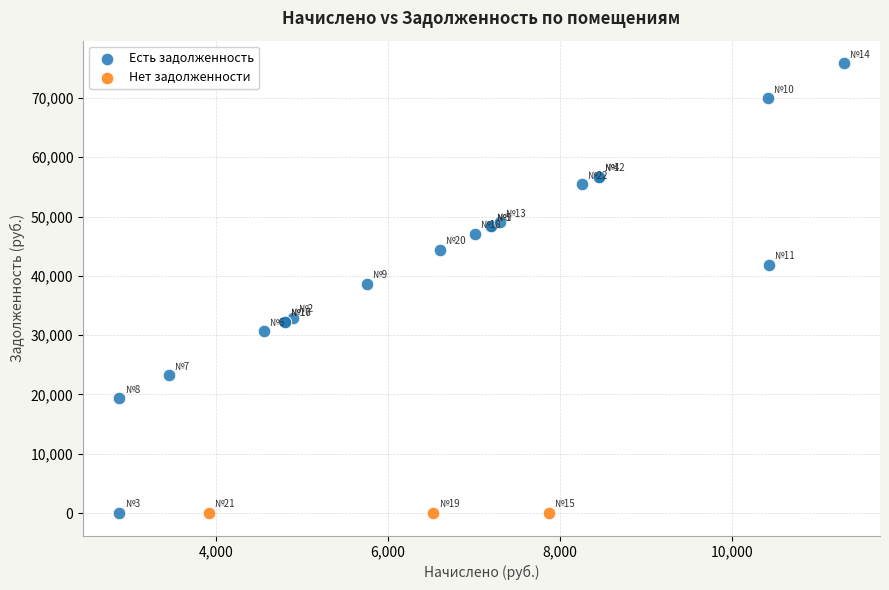

Which series contains the highest Y value?

Есть задолженность